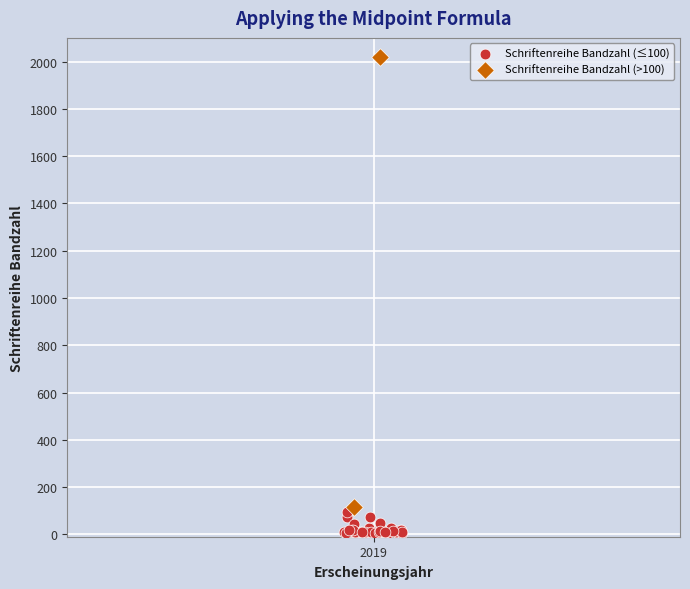

What are all the series names shown in the legend?

Schriftenreihe Bandzahl (≤100), Schriftenreihe Bandzahl (>100)